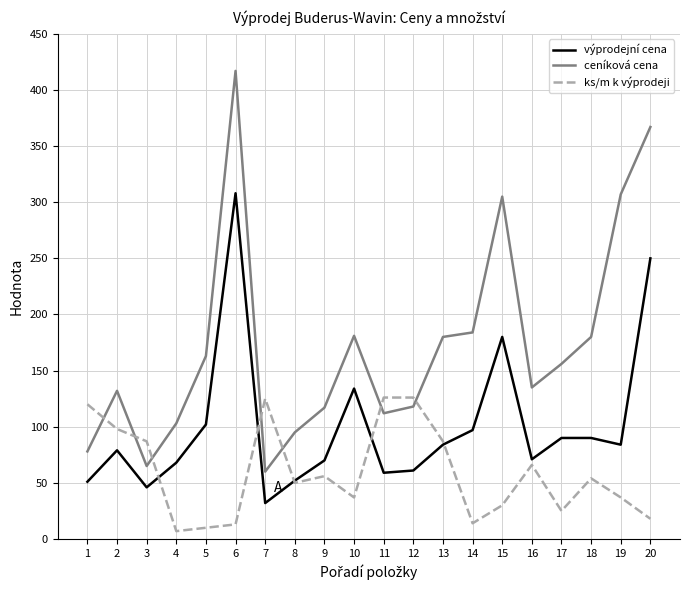

What is the greatest value displayed?

417